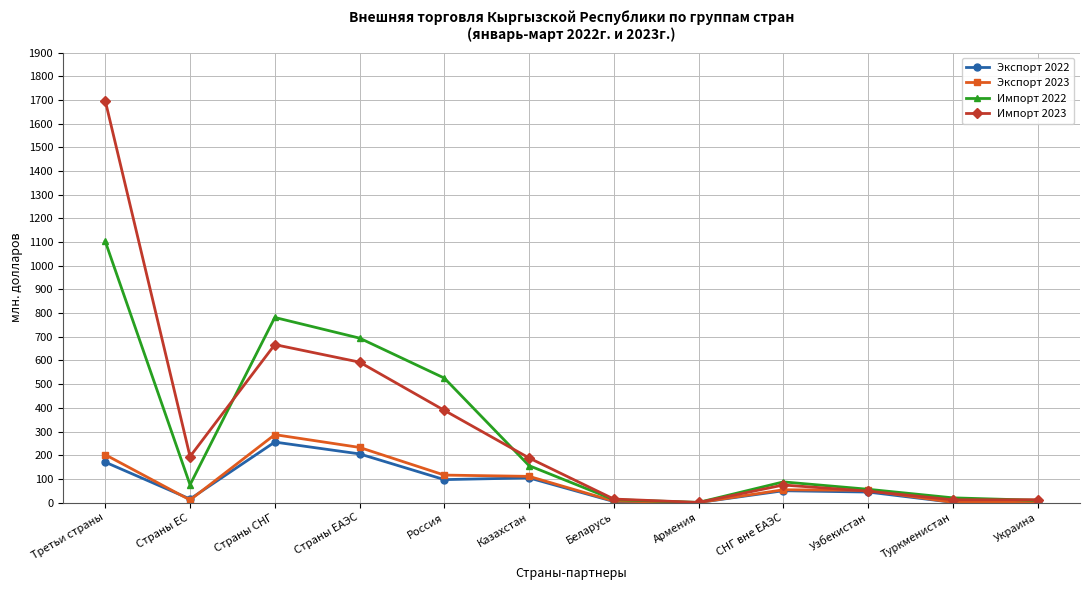

Where is Экспорт 2023 nearest to the value 143?

Россия